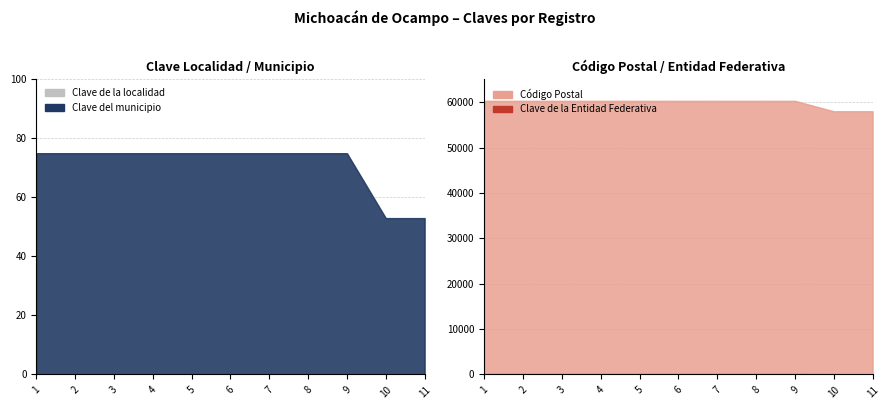

What is the difference between the second highest and minimum values in the Clave de la Entidad Federativa series?

22